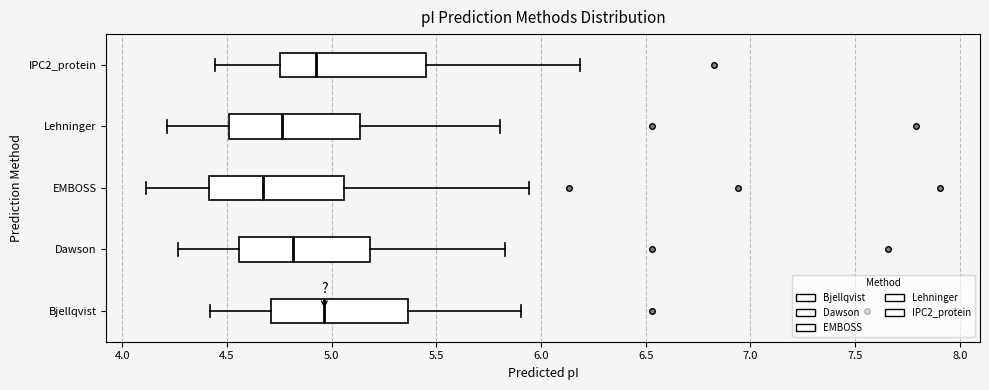

Where is the left edge of the box for EMBOSS on the x-axis? The values are not printed on the chart, so give them approximately, as read against the axis.

4.40